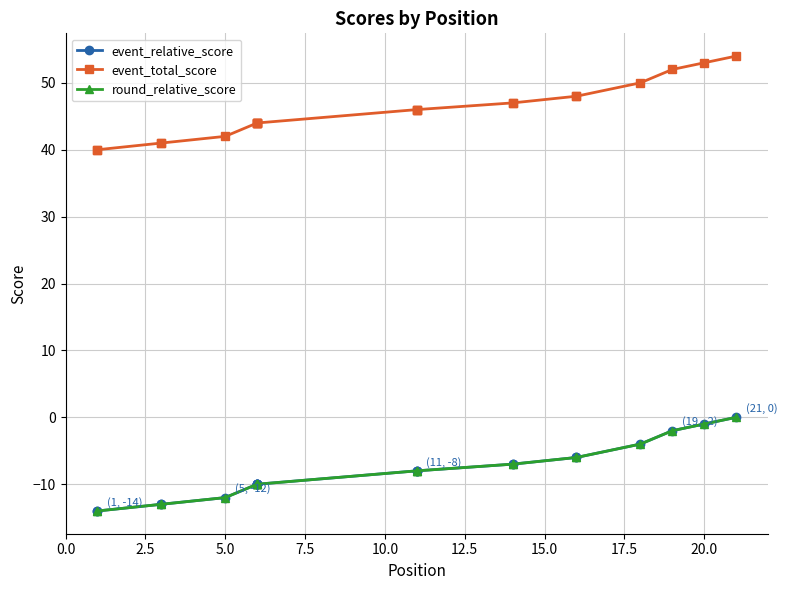

True or false: event_relative_score has more than 1 points higher than both neighbors.

False